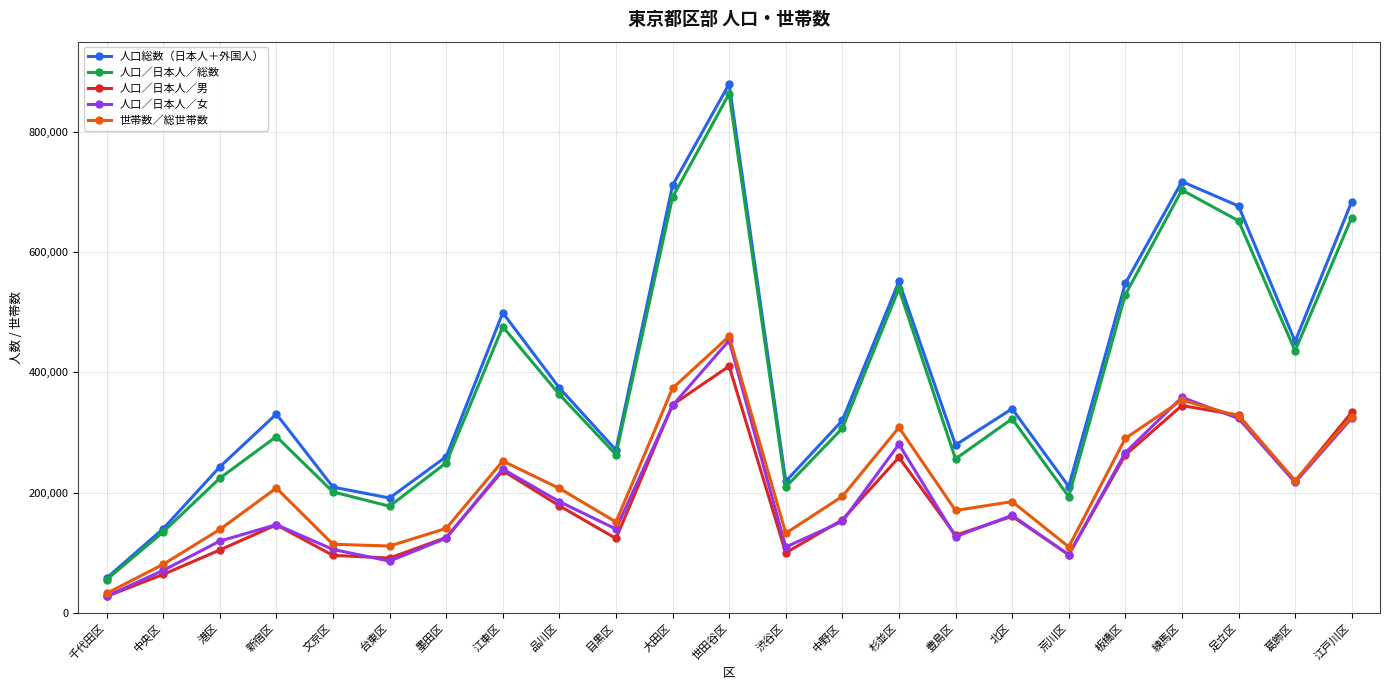

In 世帯数／総世帯数, how many points are lower than both neighbors (excluding endpoints)?

6